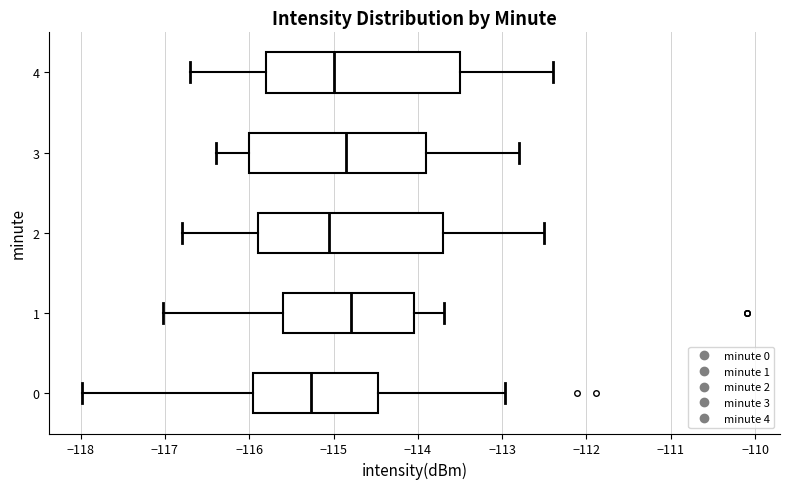

Reading bottom to top, read every box against the x-axis: the position of its median line, the range the box covers, and the ends of its whiskers. The values are not printed on the chart, so give them approximately, as read against the axis.

0: median -115.3, box -116.0 to -114.5, whiskers -118.0 to -113.0
1: median -114.8, box -115.6 to -114.0, whiskers -117.0 to -113.7
2: median -115.0, box -115.9 to -113.7, whiskers -116.8 to -112.5
3: median -114.8, box -116.0 to -113.9, whiskers -116.4 to -112.8
4: median -115.0, box -115.8 to -113.5, whiskers -116.7 to -112.4